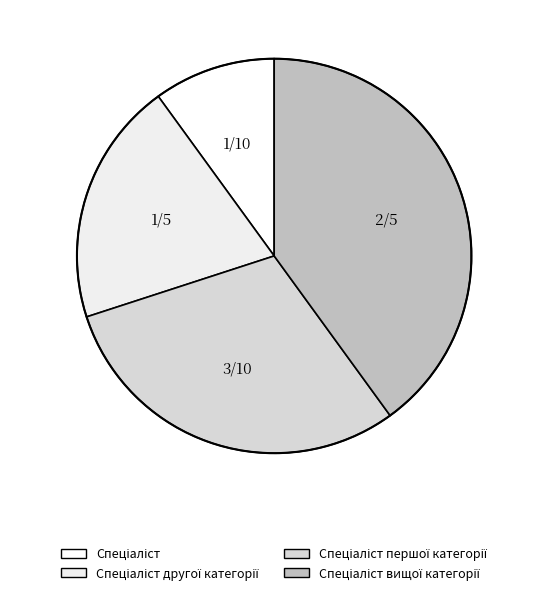

How many segments does this pie chart have?

4